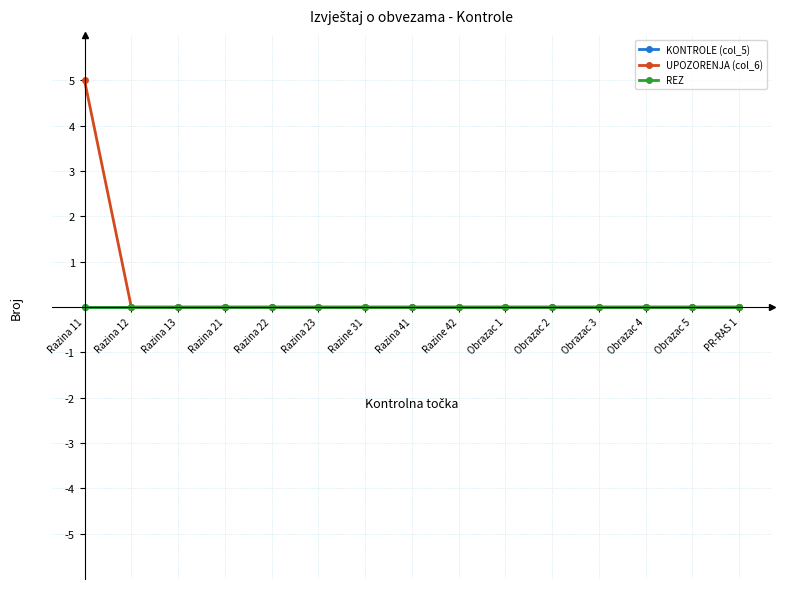

Does the chart have visible grid lines?

Yes